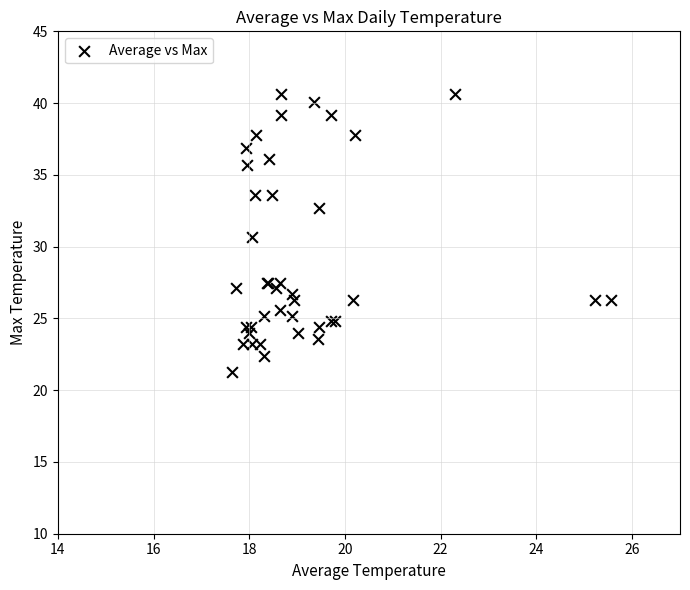

What Y value in the scatter plot is closest to 30?

30.7